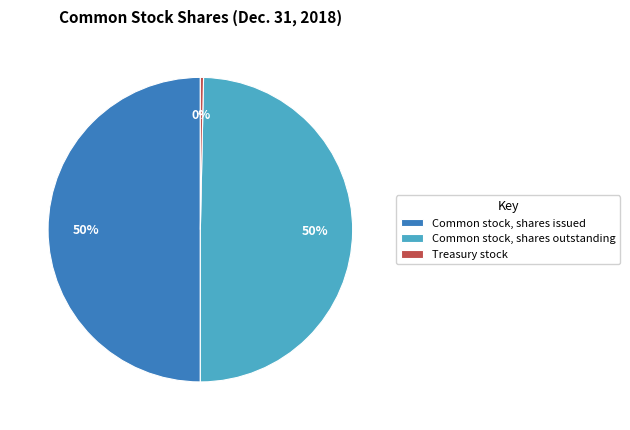

Does Treasury stock represent more than half of the total?

No